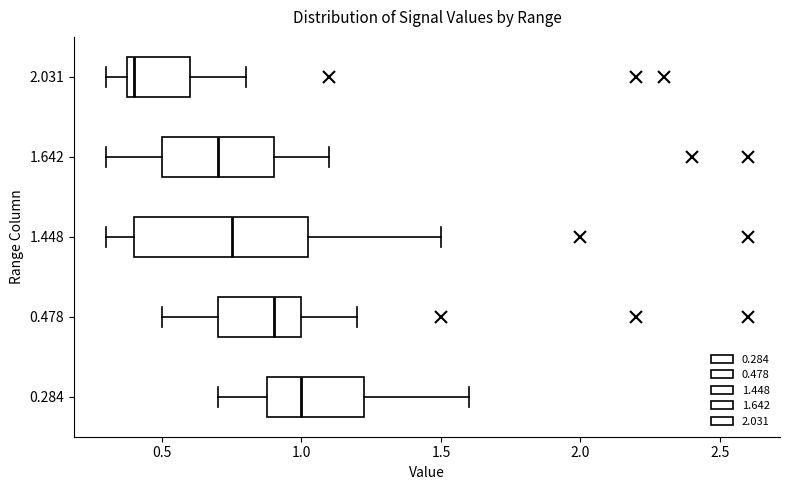

Reading bottom to top, read every box against the x-axis: the position of its median line, the range the box covers, and the ends of its whiskers. The values are not printed on the chart, so give them approximately, as read against the axis.

0.284: median 1.00, box 0.90 to 1.25, whiskers 0.70 to 1.60
0.478: median 0.90, box 0.70 to 1.00, whiskers 0.50 to 1.20
1.448: median 0.75, box 0.40 to 1.05, whiskers 0.30 to 1.50
1.642: median 0.70, box 0.50 to 0.90, whiskers 0.30 to 1.10
2.031: median 0.40 (just right of the box's left edge), box 0.40 to 0.60, whiskers 0.30 to 0.80